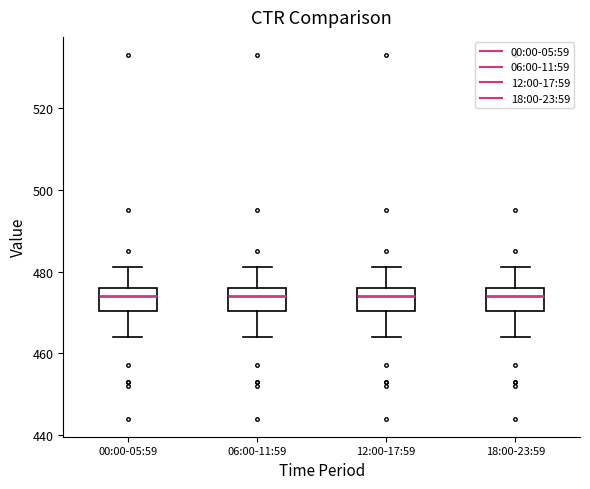

Where is the upper edge of the box for 12:00-17:59 on the y-axis? The values are not printed on the chart, so give them approximately, as read against the axis.

476